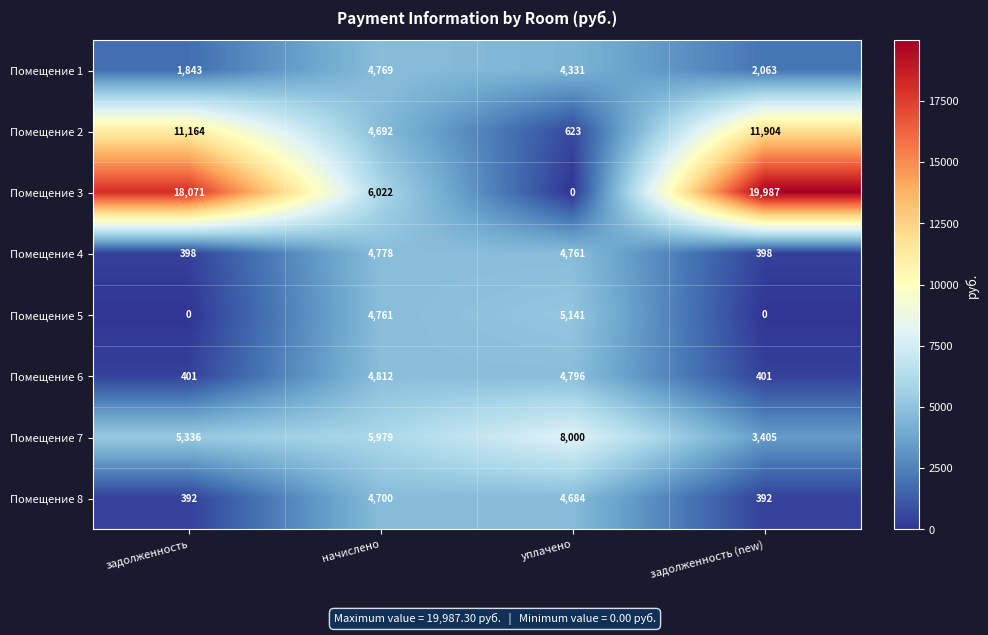

At how many categories does at least one series exceed 1561?

4